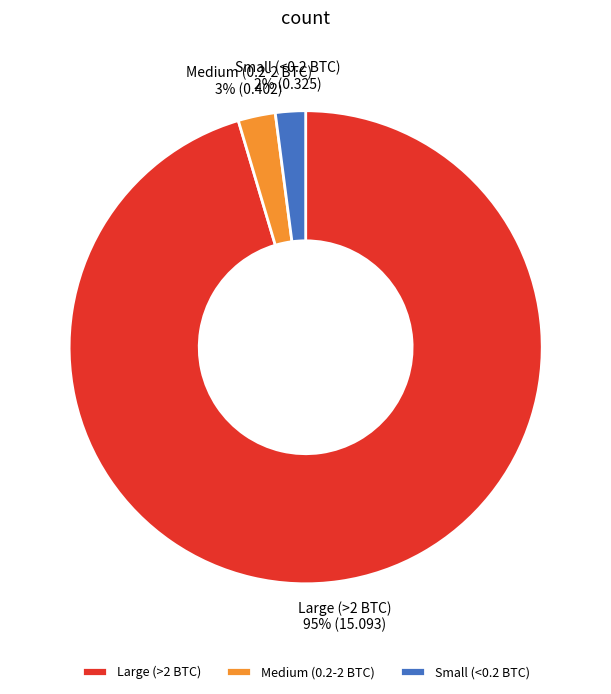

Between Small (<0.2 BTC) and Large (>2 BTC), which is larger?

Large (>2 BTC)